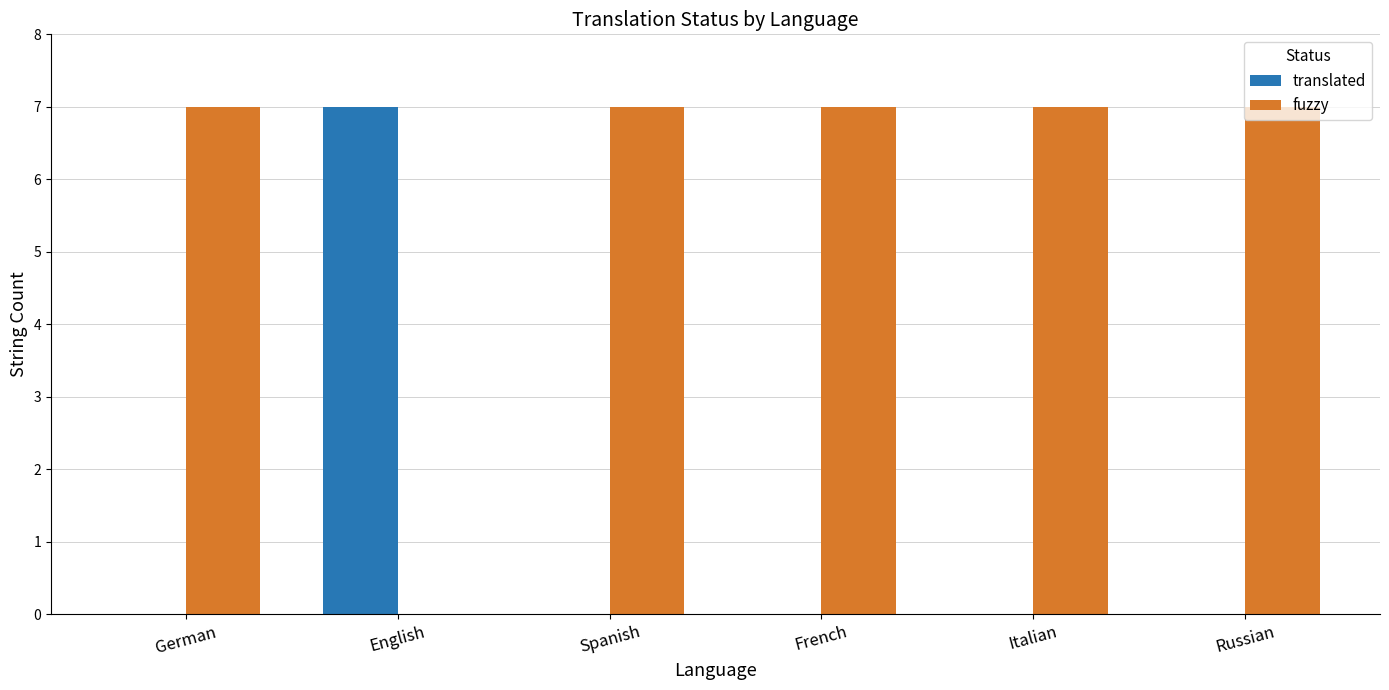

Which series has the largest total across all categories?

fuzzy